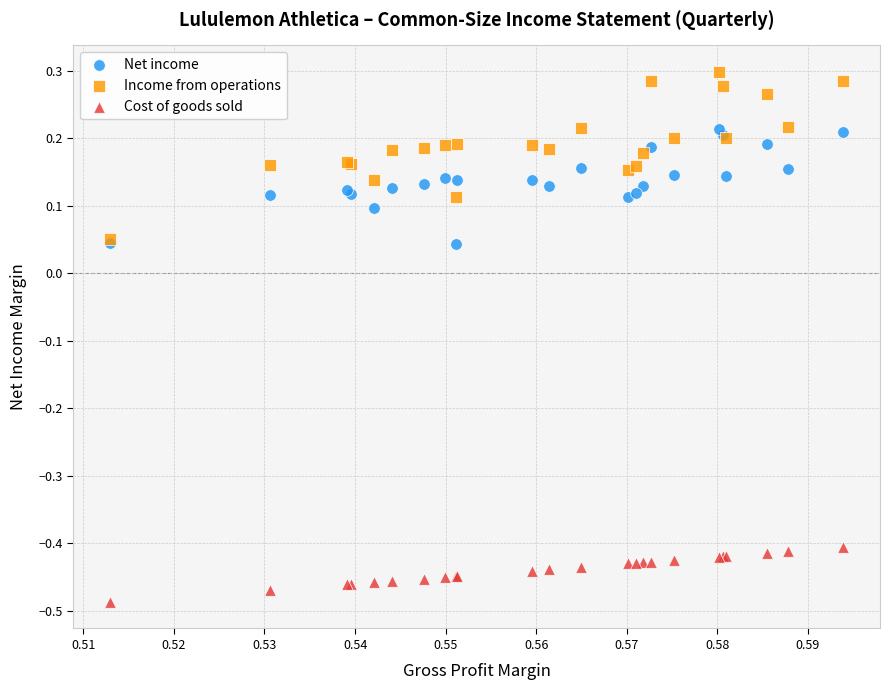

Which series reaches the minimum Y coordinate?

Cost of goods sold